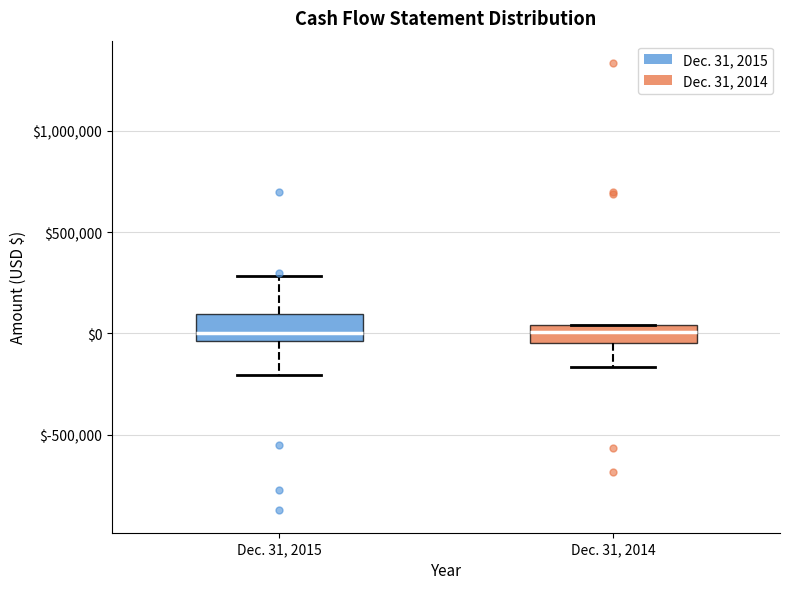

Reading left to right, transcribe this box plot: for each box, give where its median line is, the range the box spans, and where its two whiskers end, as read against the y-axis. The values are not printed on the chart, so give them approximately, as read against the axis.

Dec. 31, 2015: median 0, box -50000 to 100000, whiskers -200000 to 300000
Dec. 31, 2014: median 0, box -50000 to 50000, whiskers -150000 to 50000